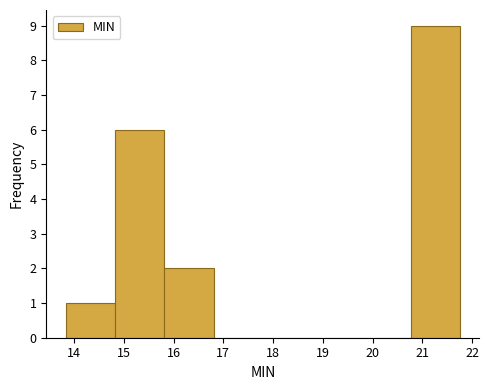

What is the height of the bar covering 14.8 to 15.8 on the x-axis? Neither the bar edges nor the heights are printed on the chart, so give them approximately, as read against the axes.

6